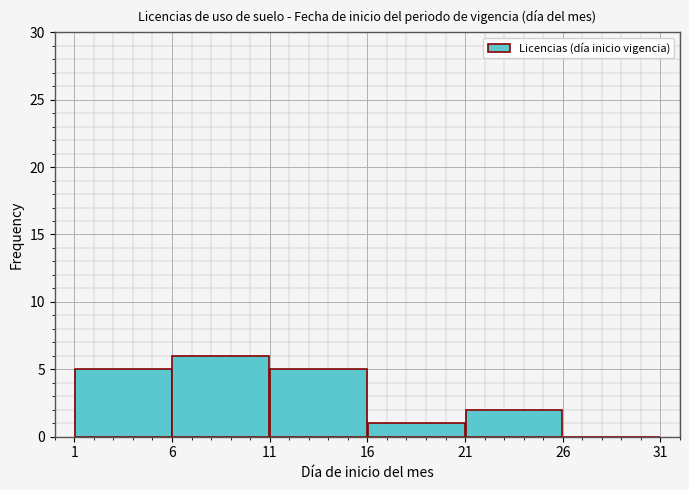

Reading left to right, list every bar in this chart as the range it spans on the x-axis followed by its height. The values are not printed on the chart, so give them approximately, as read against the axis.

1 to 6: 5
6 to 11: 6
11 to 16: 5
16 to 21: 1
21 to 26: 2
26 to 31: 0